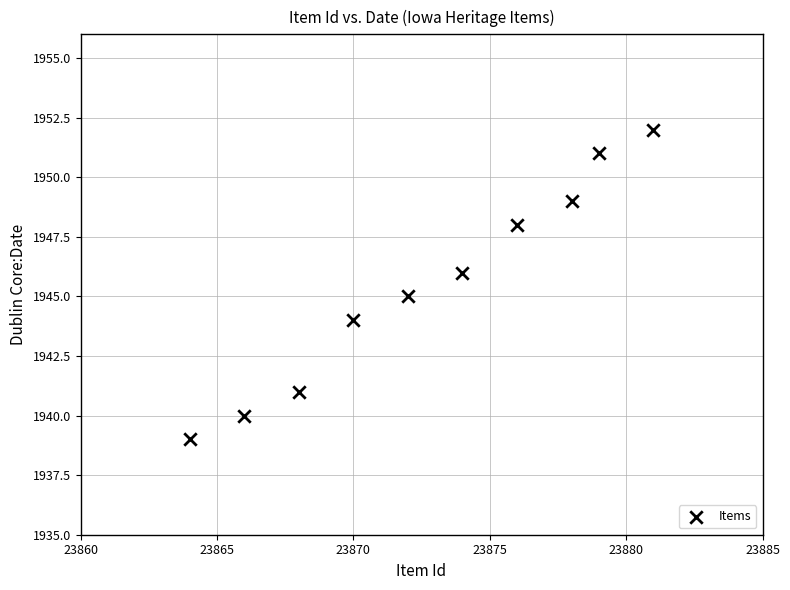

What is the average X value?

23873